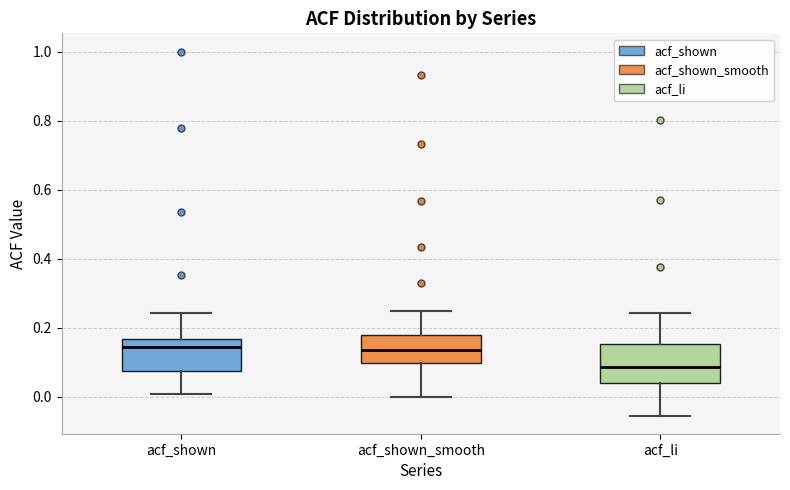

Where does the lower whisker of the box for acf_shown_smooth end on the y-axis? The values are not printed on the chart, so give them approximately, as read against the axis.

0.00